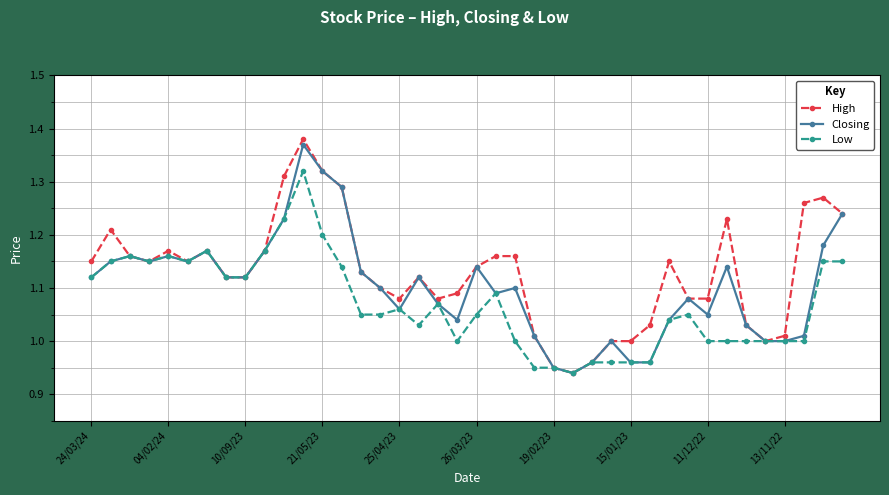

What is the difference between the maximum and minimum values in the Low series?

0.4